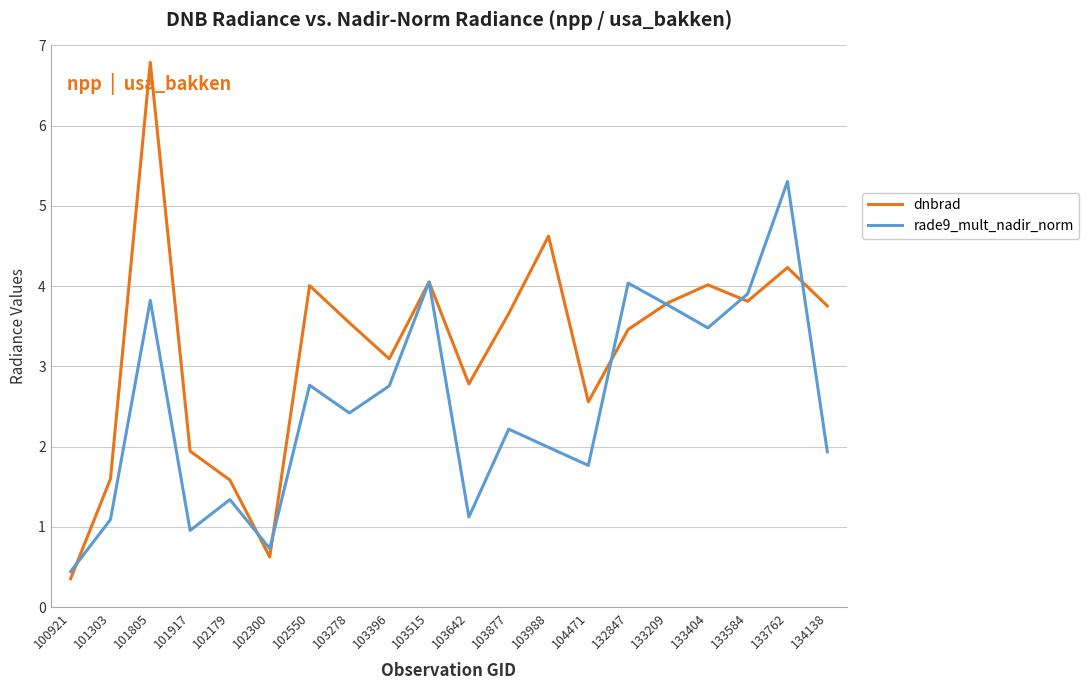

What is the greatest value displayed?

6.8